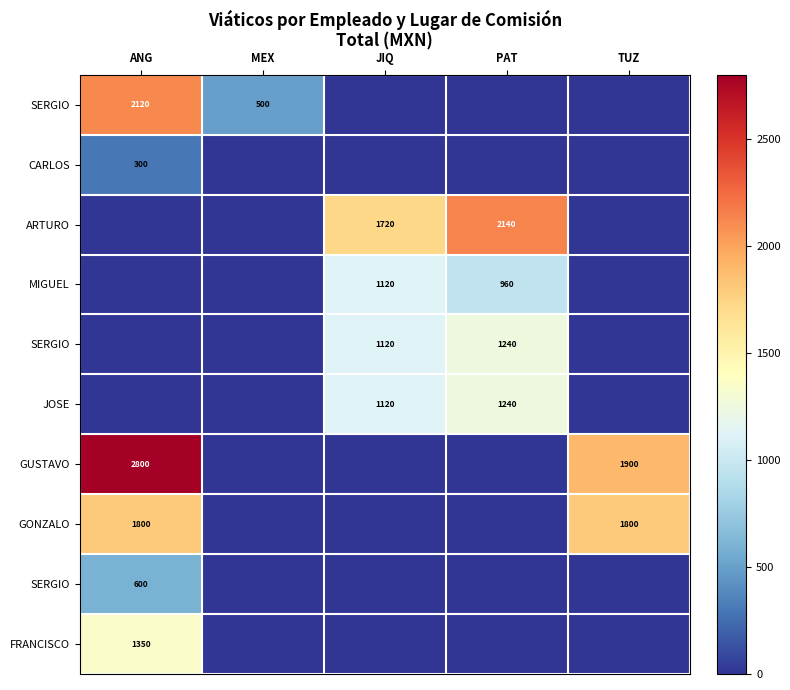

Which has a higher value, ANG or MEX?

ANG